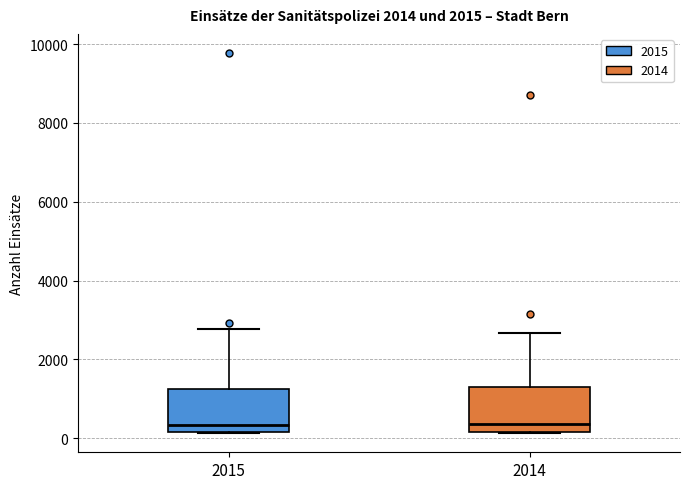

Where does the median line of the box at x = 2015 sit on the y-axis? The values are not printed on the chart, so give them approximately, as read against the axis.

400